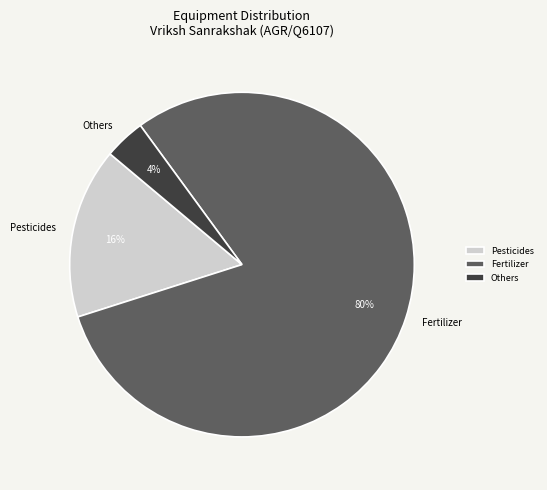

The Fertilizer slice represents 73% of the pie. True or false?

False